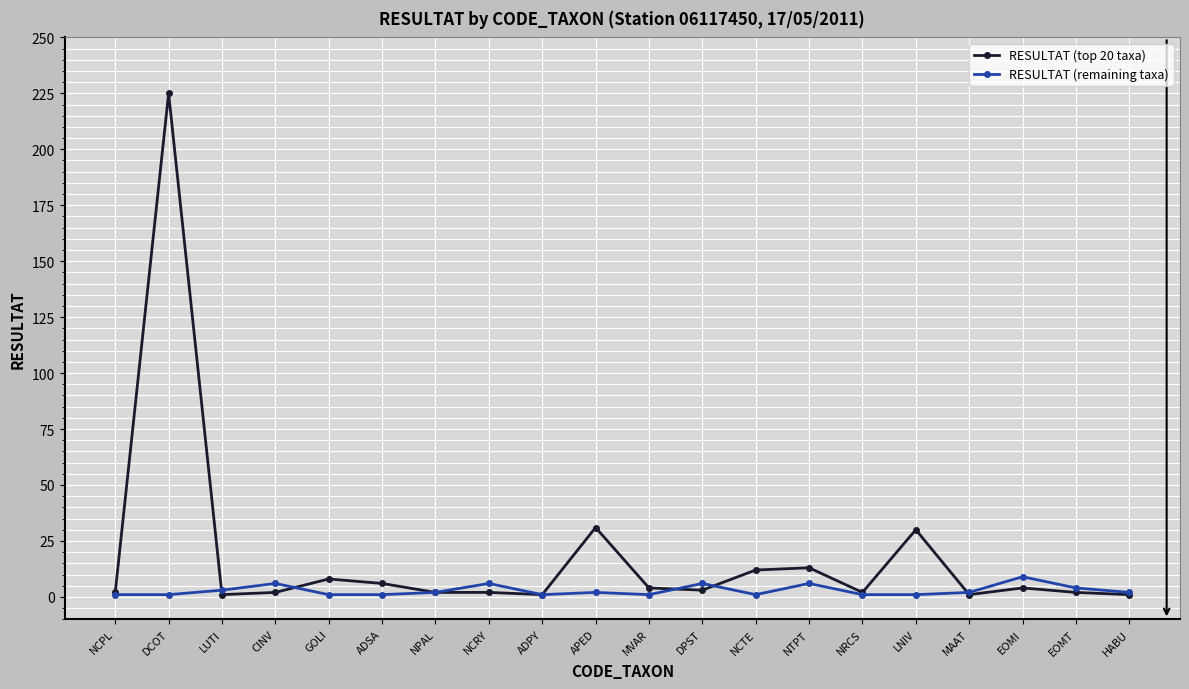

What is the difference between the maximum and minimum values in the RESULTAT (remaining taxa) series?

8